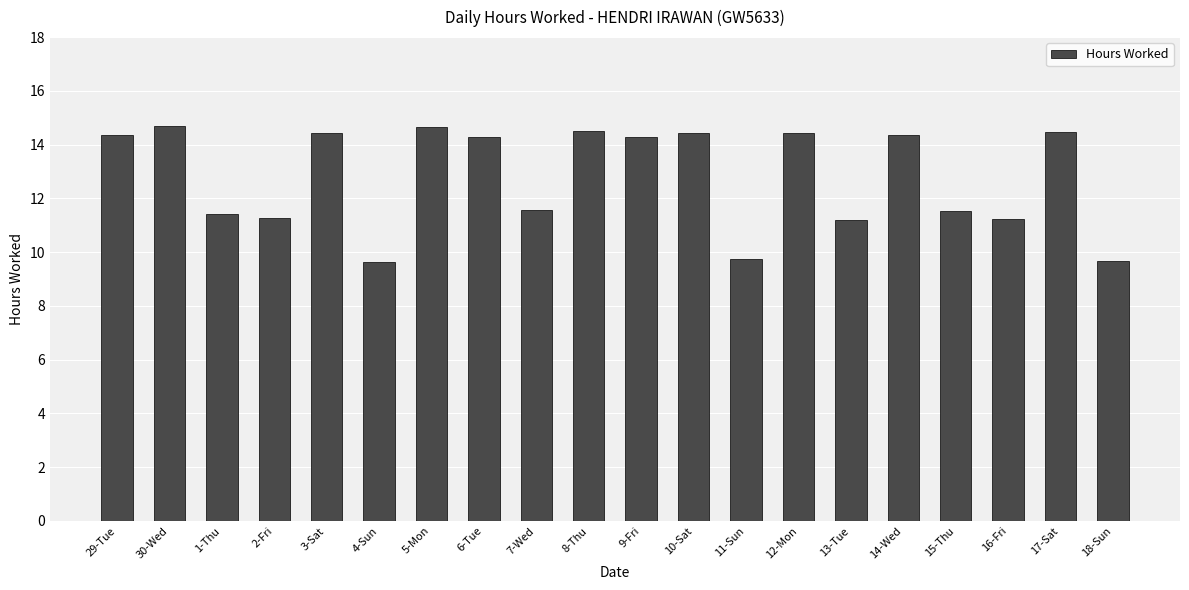

Which has a higher value, 14-Wed or 7-Wed?

14-Wed